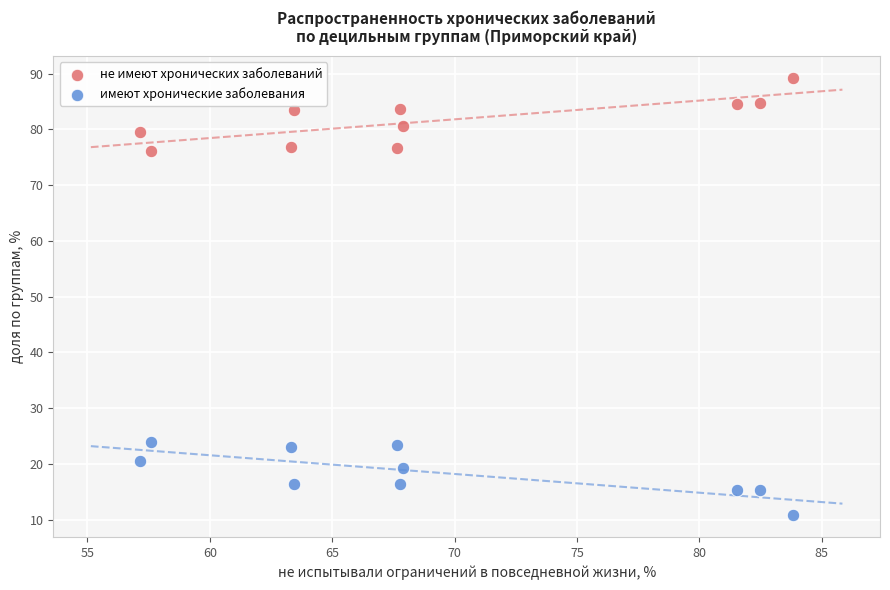

Which series contains the lowest Y value?

имеют хронические заболевания